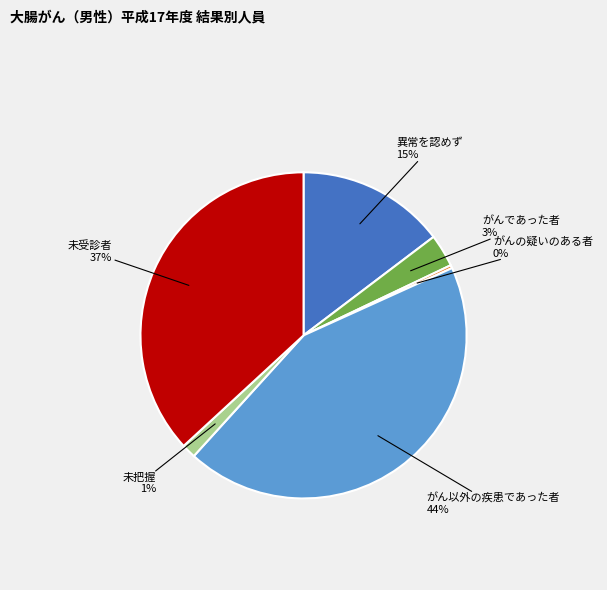

To the nearest percent, what is the average slice percentage?

17%